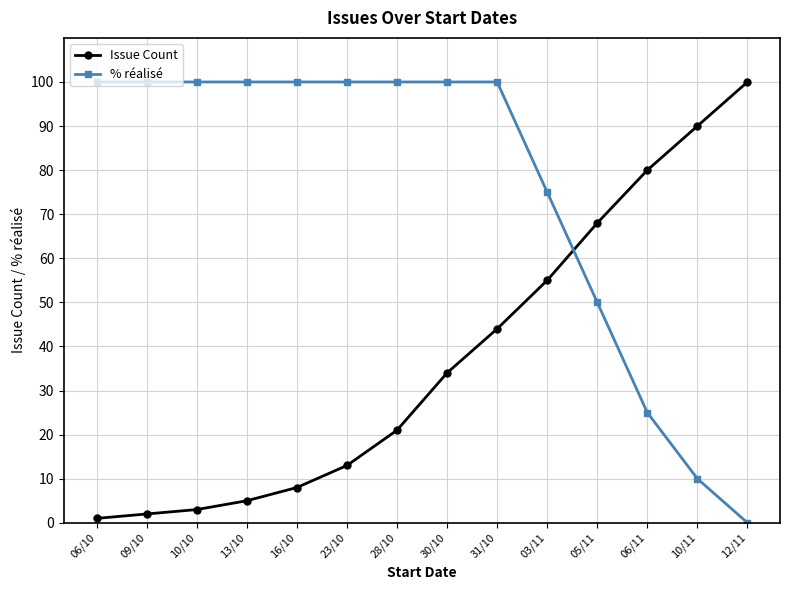

Reading left to right, extract all data points from this chart.

Issue Count: 06/10=1	09/10=2	10/10=3	13/10=5	16/10=8	23/10=13	28/10=21	30/10=34	31/10=44	03/11=55	05/11=68	06/11=80	10/11=90	12/11=100
% réalisé: 06/10=100	09/10=100	10/10=100	13/10=100	16/10=100	23/10=100	28/10=100	30/10=100	31/10=100	03/11=75	05/11=50	06/11=25	10/11=10	12/11=0